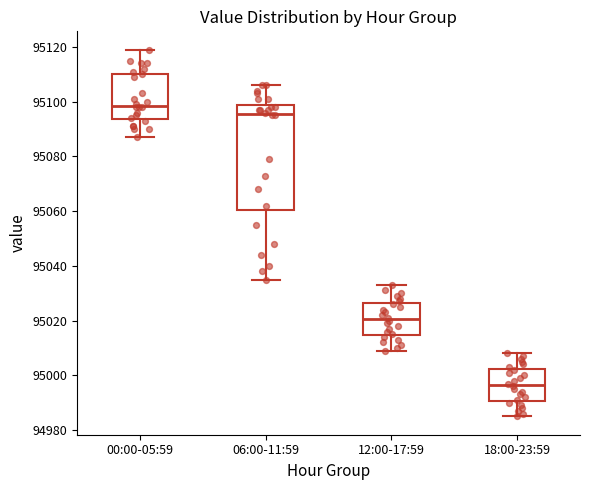

Reading left to right, transcribe this box plot: for each box, give where its median line is, the range the box spans, and where its two whiskers end, as read against the y-axis. The values are not printed on the chart, so give them approximately, as read against the axis.

00:00-05:59: median 95098, box 95094 to 95110, whiskers 95088 to 95120
06:00-11:59: median 95096, box 95060 to 95098, whiskers 95036 to 95106
12:00-17:59: median 95020, box 95014 to 95026, whiskers 95010 to 95034
18:00-23:59: median 94996, box 94990 to 95002, whiskers 94986 to 95008